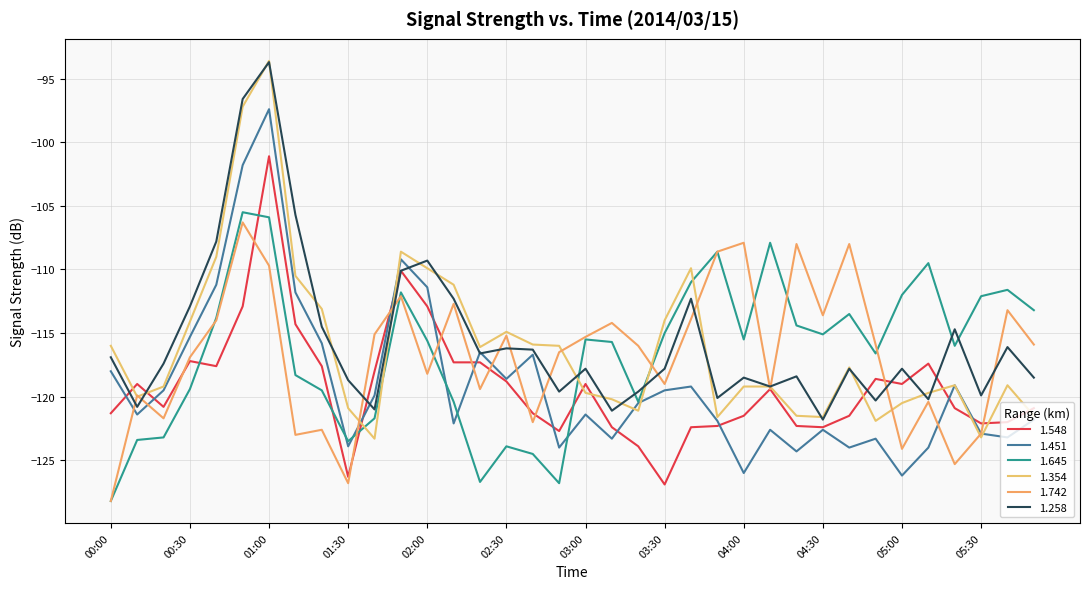

What is the difference between the maximum and minimum values in the 1.645 series?

22.7